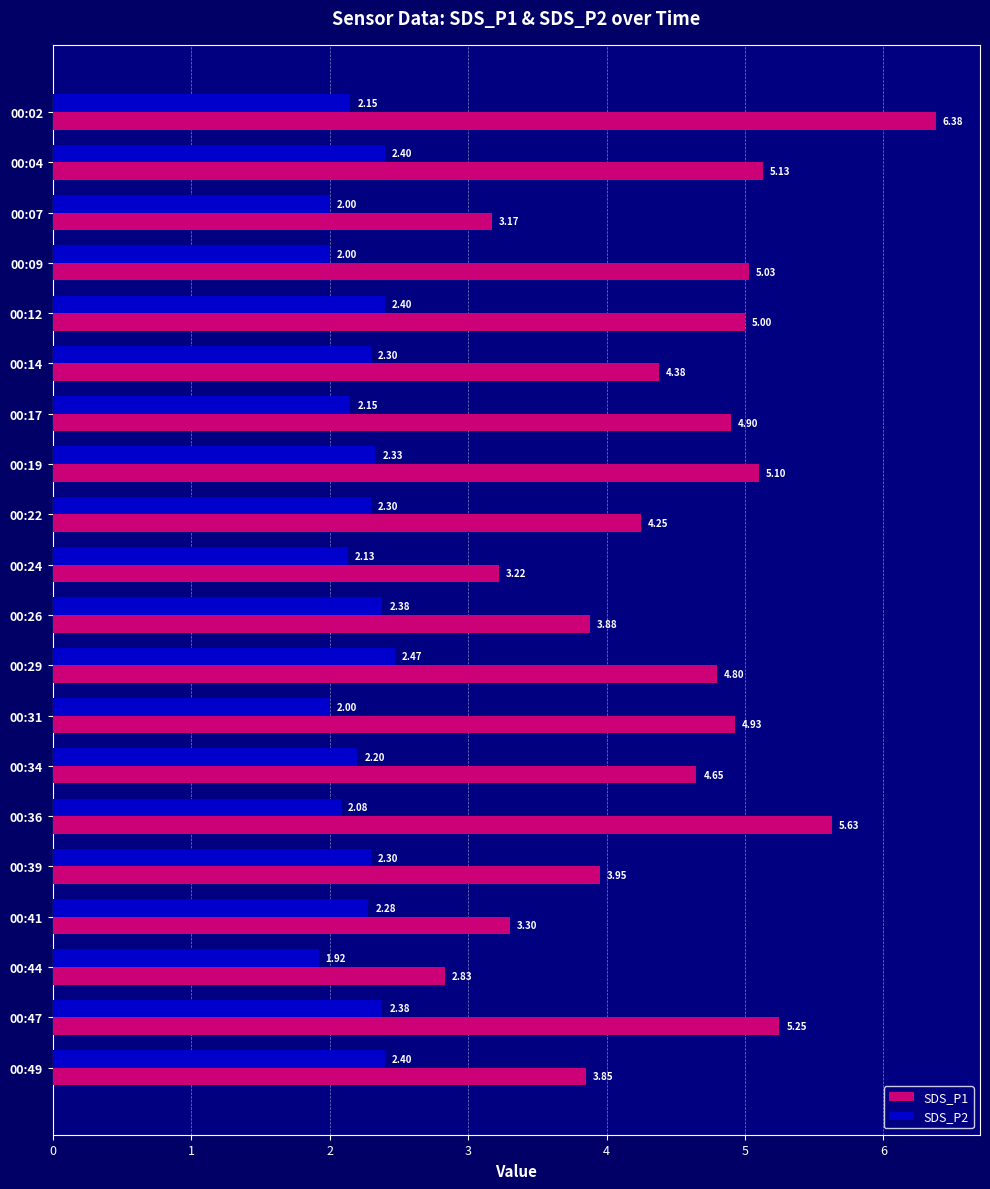

Rank the series by their average value, from lowest to highest.

SDS_P2, SDS_P1